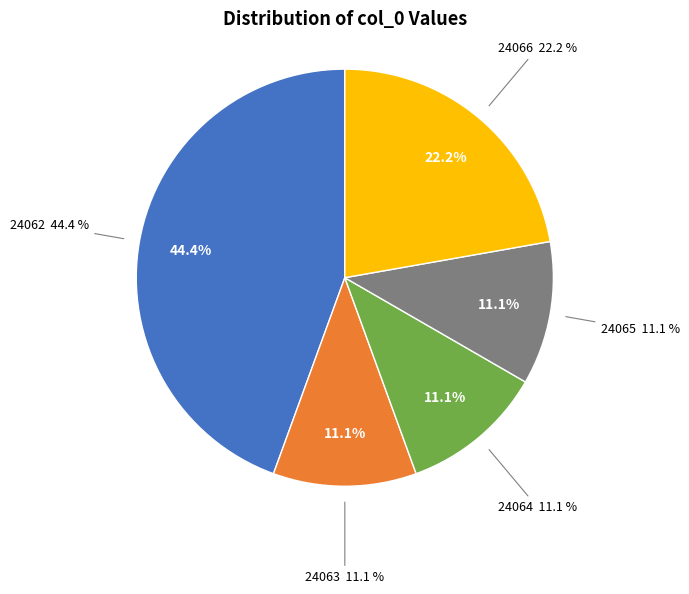

Approximately how many times larger is the value at 24064 compared to 24066?

0.5